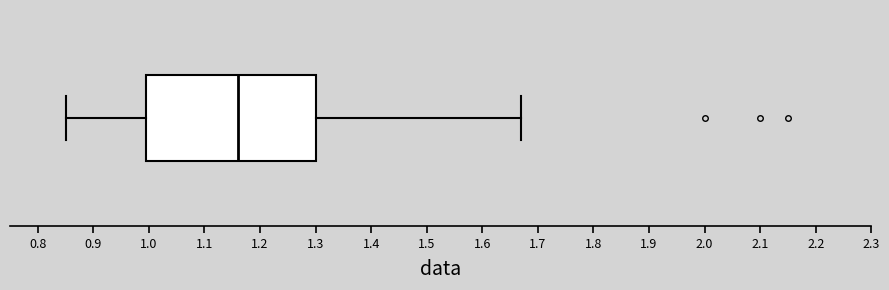

Read this box plot against the x-axis: the position of the median line, the range covered by the box, and the ends of both whiskers. The values are not printed on the chart, so give them approximately, as read against the axis.

median 1.16, box 1.00 to 1.30, whiskers 0.85 to 1.67